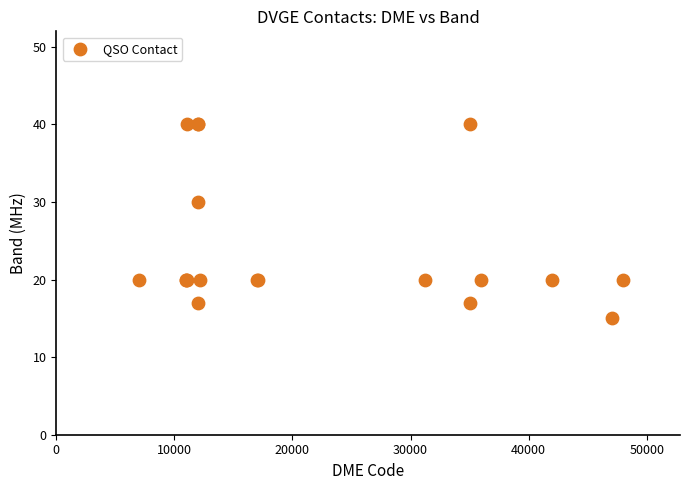

What Y value in the scatter plot is closest to 27?

30